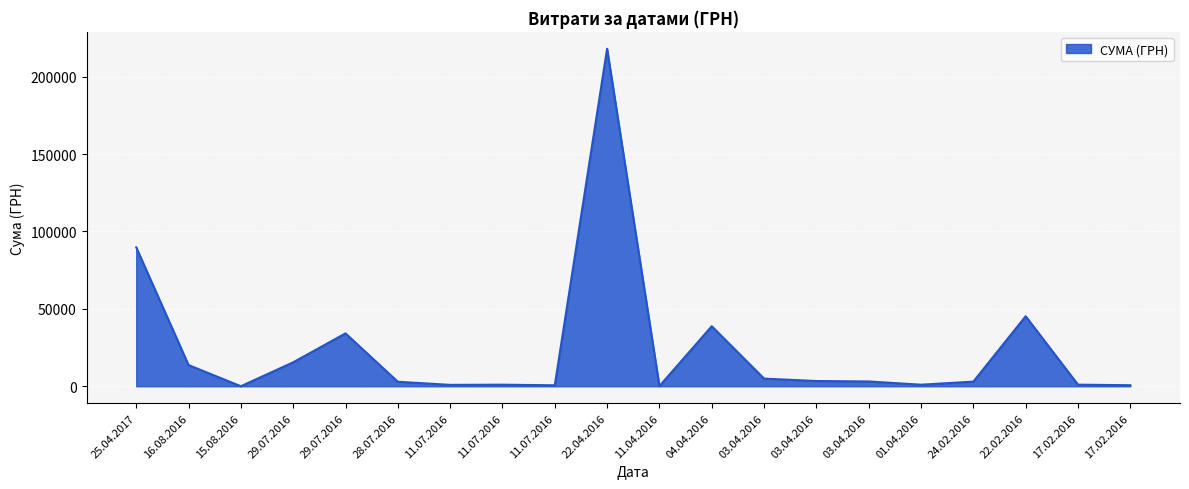

What is the average value?

23893.2